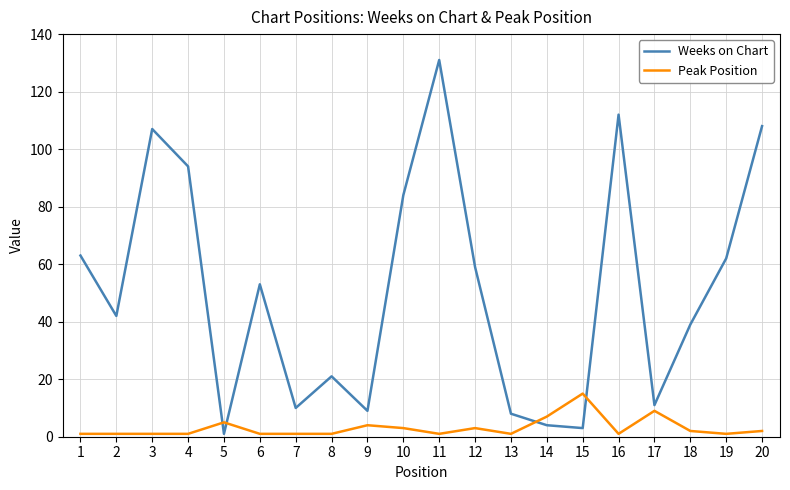

What are all the series names shown in the legend?

Weeks on Chart, Peak Position